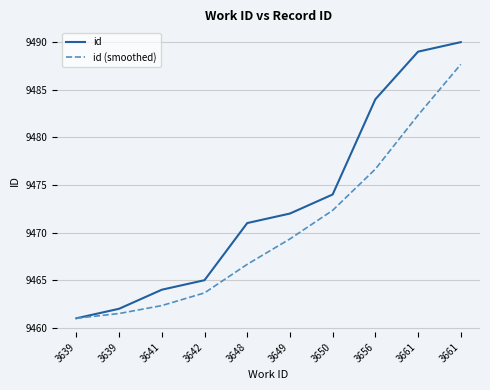

What are all the series names shown in the legend?

id, id (smoothed)